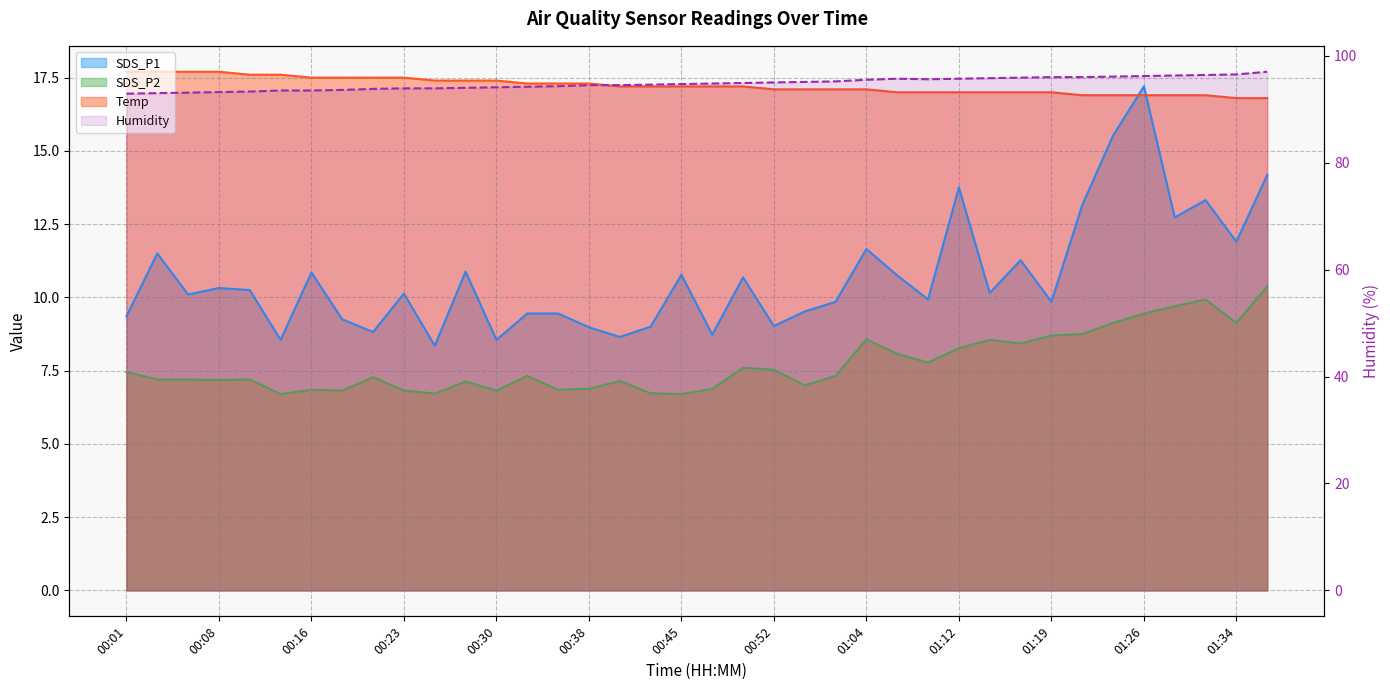

True or false: Humidity and SDS_P2 intersect in this chart.

False